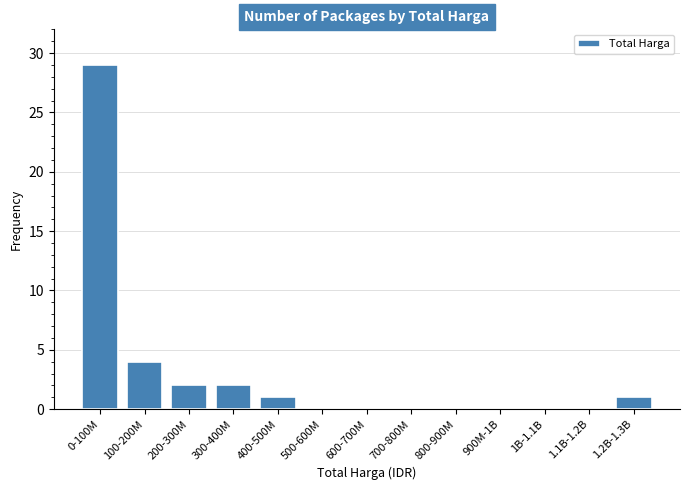

Reading left to right, list all the values displayed in this chart.

0-100M=29	100-200M=4	200-300M=2	300-400M=2	400-500M=1	500-600M=0	600-700M=0	700-800M=0	800-900M=0	900M-1B=0	1B-1.1B=0	1.1B-1.2B=0	1.2B-1.3B=1